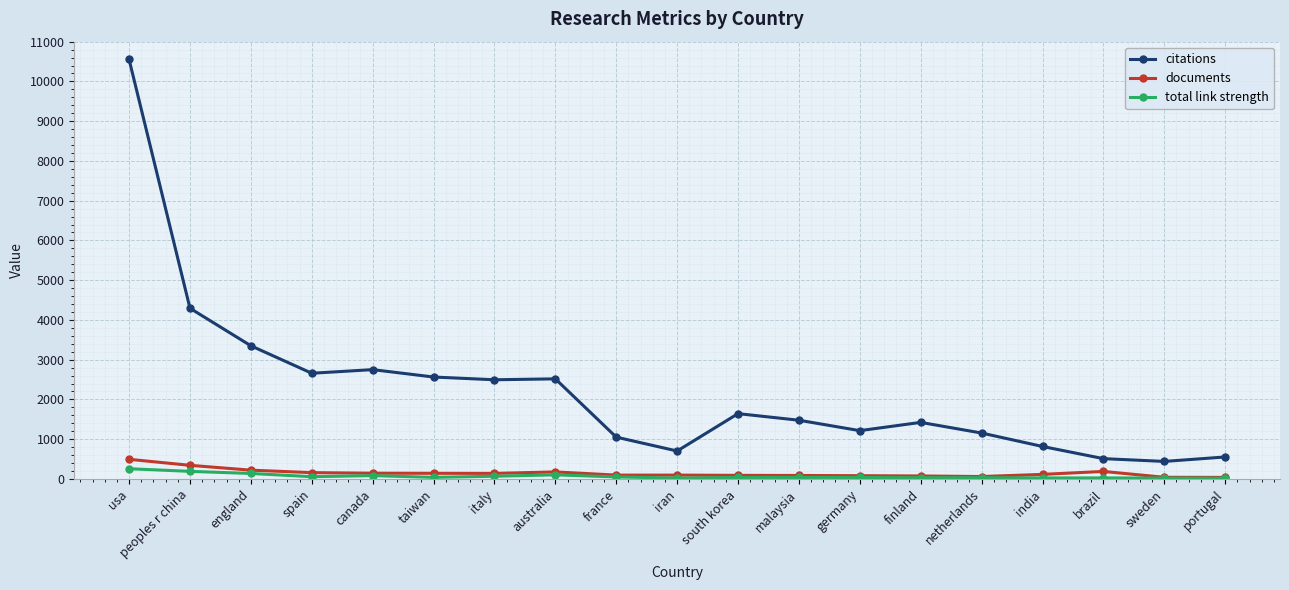

What is the sum of all citations values?

42173